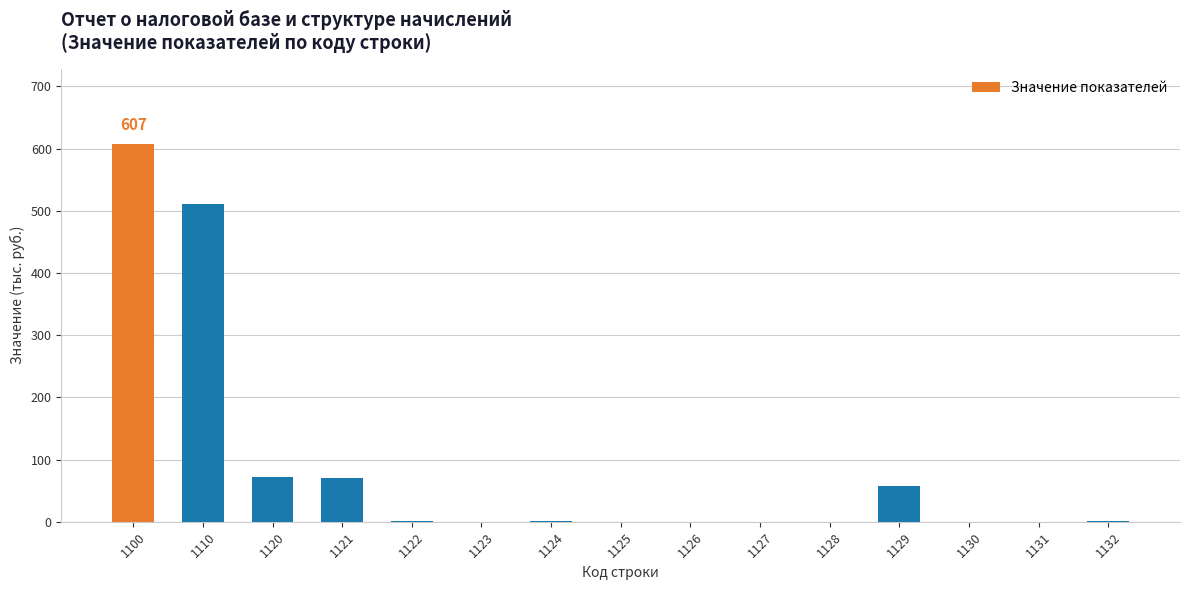

Is it true that the value at 1120 is 72?

True